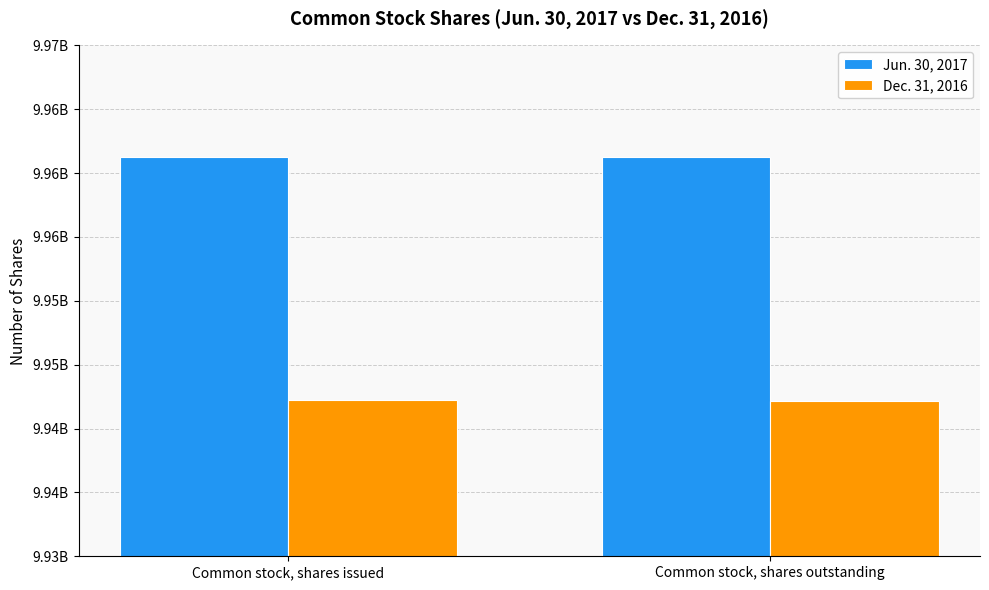

What position from the left is Common stock, shares outstanding?

2